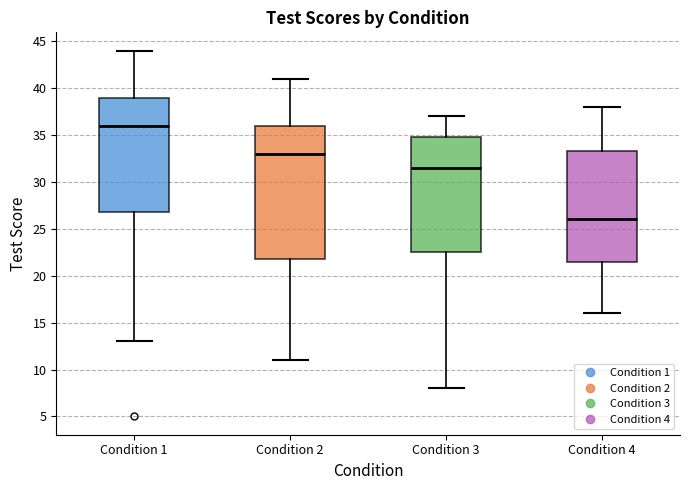

Reading left to right, read every box against the y-axis: the position of its median line, the range the box covers, and the ends of its whiskers. The values are not printed on the chart, so give them approximately, as read against the axis.

Condition 1: median 36.0, box 27.0 to 39.0, whiskers 13.0 to 44.0
Condition 2: median 33.0, box 22.0 to 36.0, whiskers 11.0 to 41.0
Condition 3: median 31.5, box 22.5 to 35.0, whiskers 8.0 to 37.0
Condition 4: median 26.0, box 21.5 to 33.5, whiskers 16.0 to 38.0